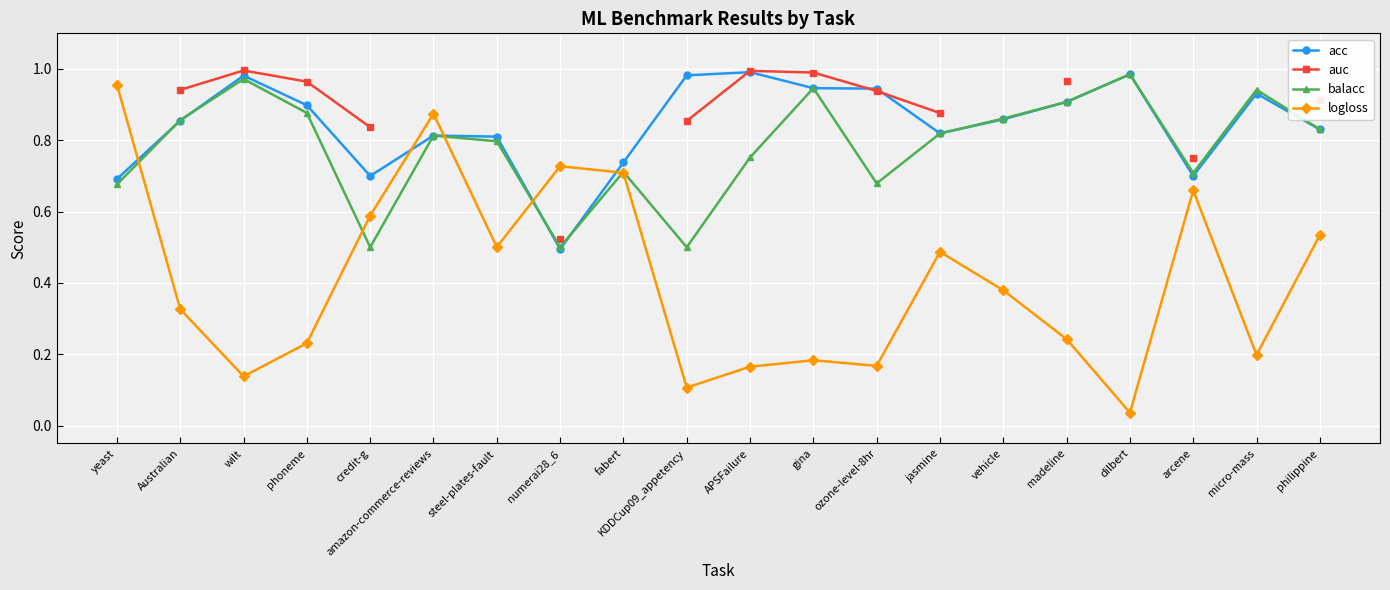

What is the average value of the logloss series?

0.4